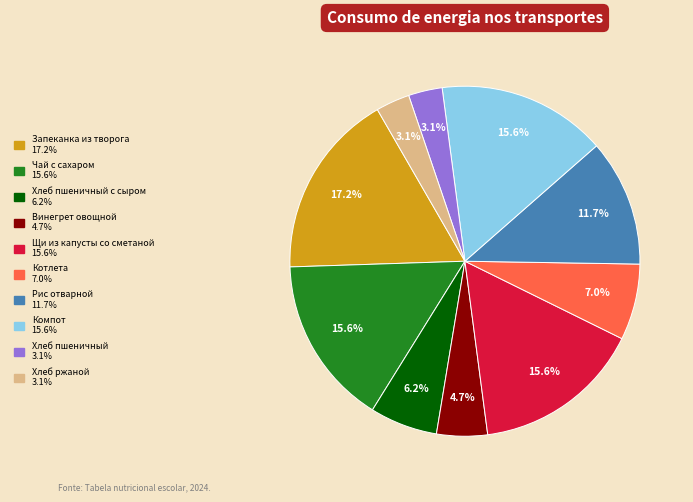

Is there a majority slice in this chart?

No